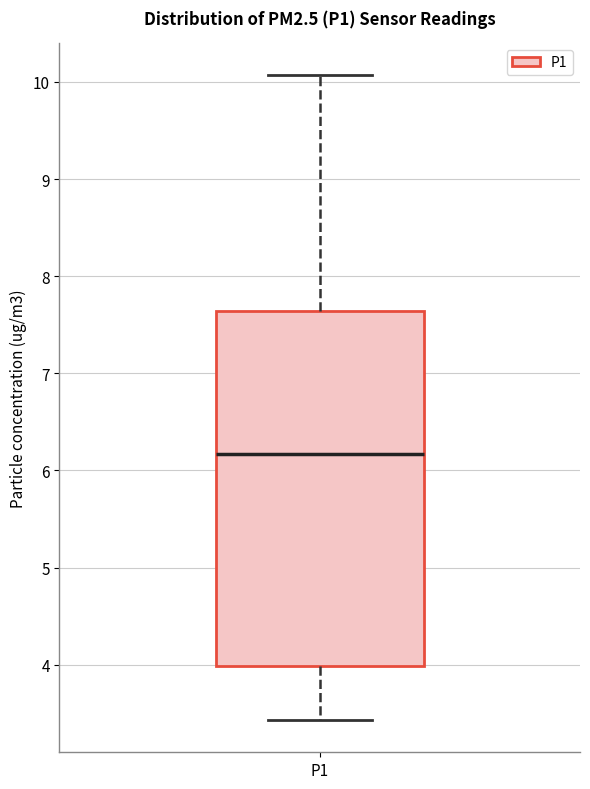

Transcribe this box plot: give where the median line is, the range the box spans, and where the two whiskers end, as read against the y-axis. The values are not printed on the chart, so give them approximately, as read against the axis.

median 6.2, box 4.0 to 7.6, whiskers 3.4 to 10.1